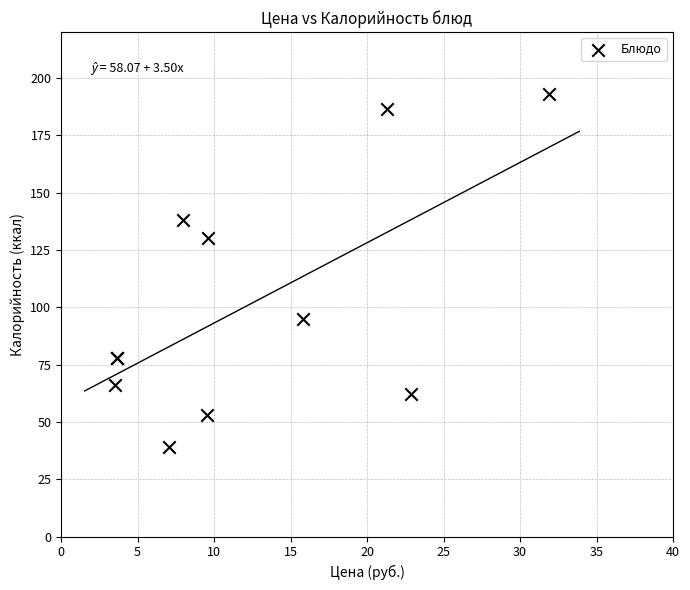

What Y value in the scatter plot is closest to 116?

130.1